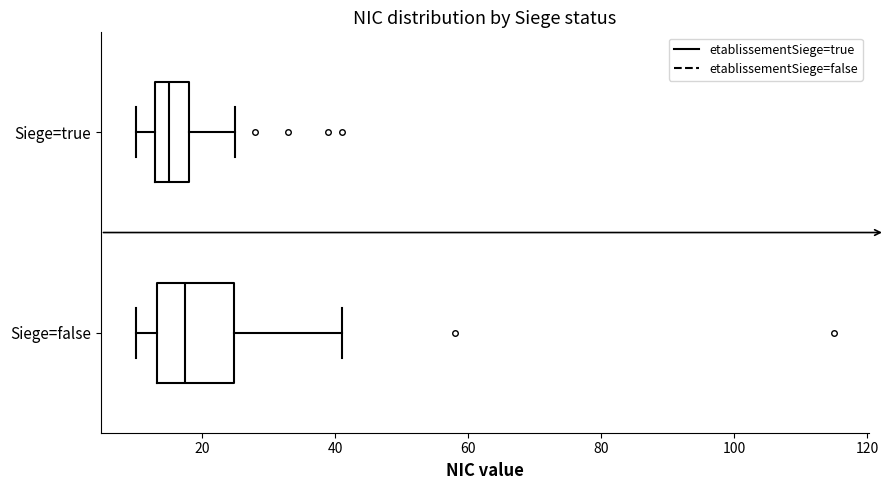

Where is the left edge of the box for Siege=true on the x-axis? The values are not printed on the chart, so give them approximately, as read against the axis.

14